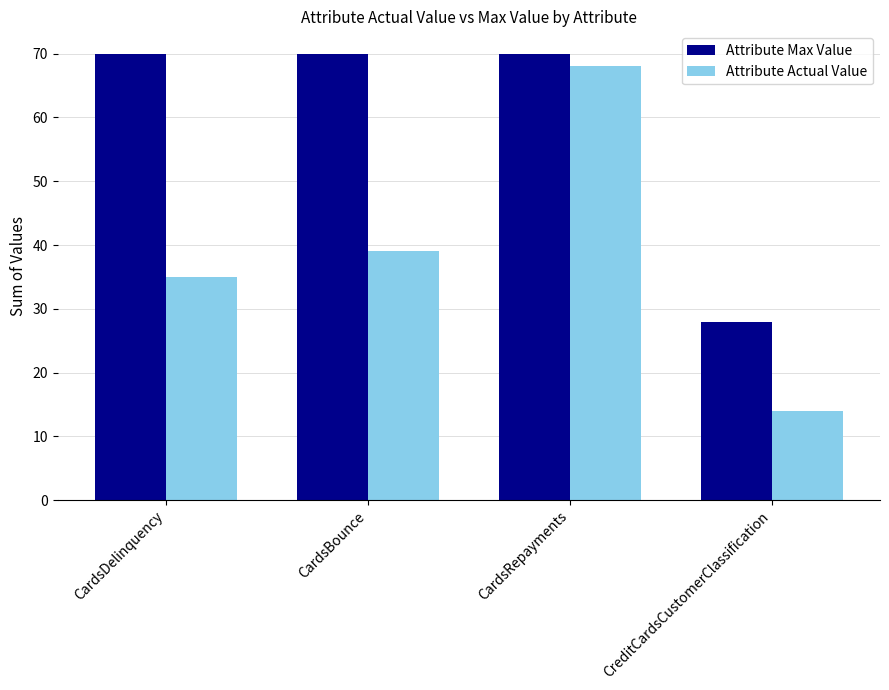

How many bars are there in total?

8